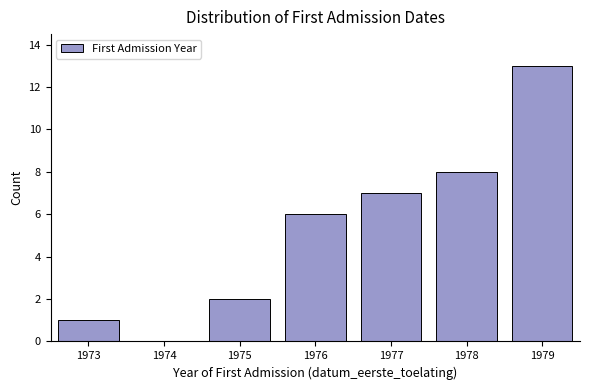

Reading left to right, what are all the values shown in this chart?

1973=1	1974=0	1975=2	1976=6	1977=7	1978=8	1979=13